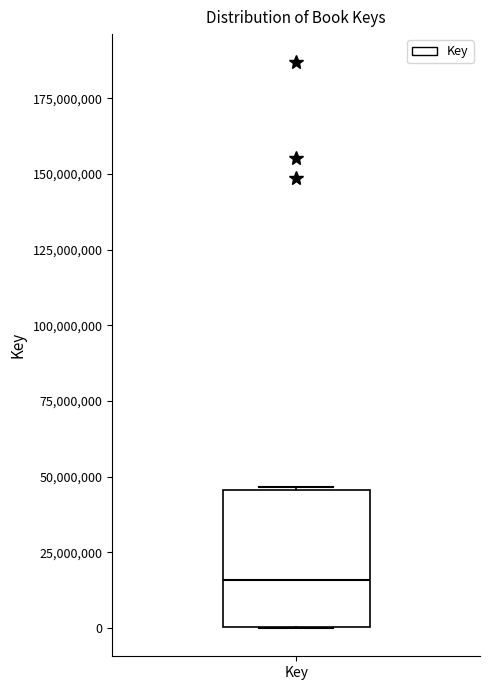

Transcribe this box plot: give where the median line is, the range the box spans, and where the two whiskers end, as read against the y-axis. The values are not printed on the chart, so give them approximately, as read against the axis.

median 15000000, box 0 to 45000000, whiskers 0 to 45000000